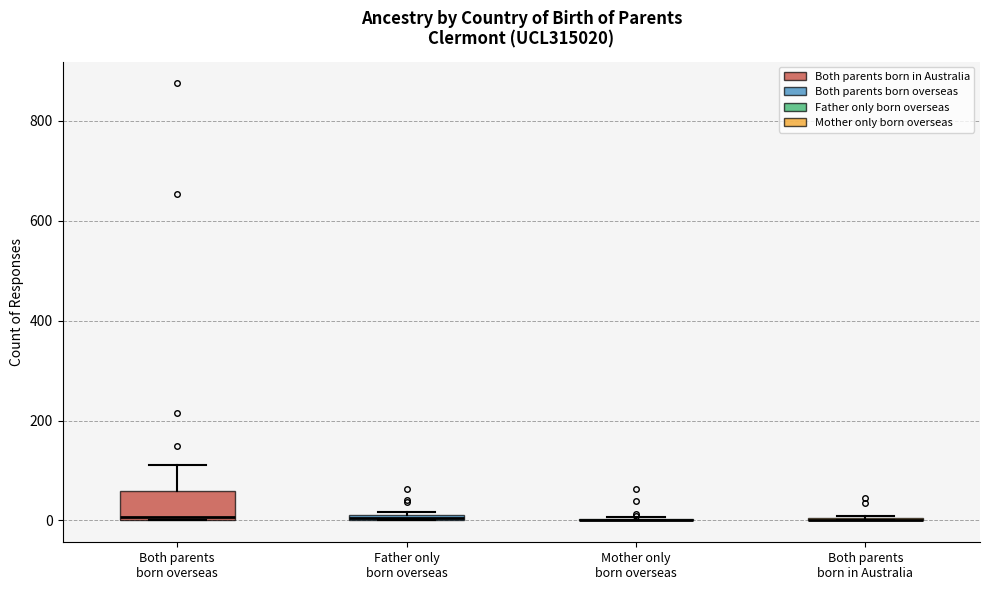

Which box is the tallest, from its lower edge to its upper edge?

Both parents born overseas